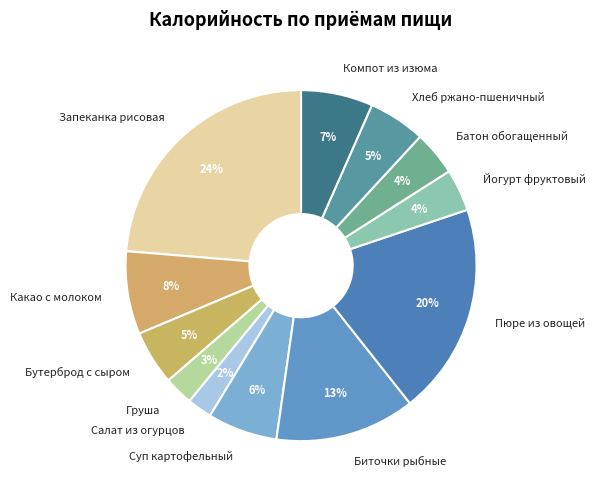

Which has a higher value, Салат из огурцов or Бутерброд с сыром?

Бутерброд с сыром